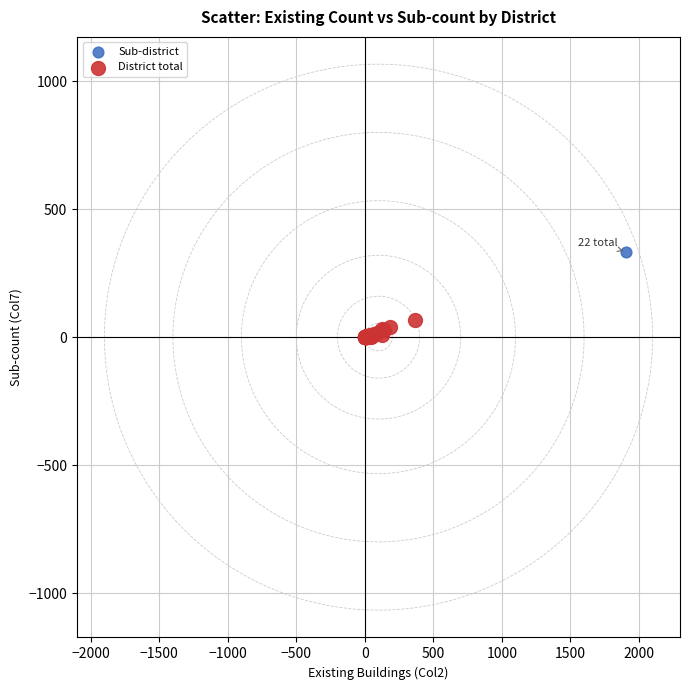

What are all the series names shown in the legend?

Sub-district, District total